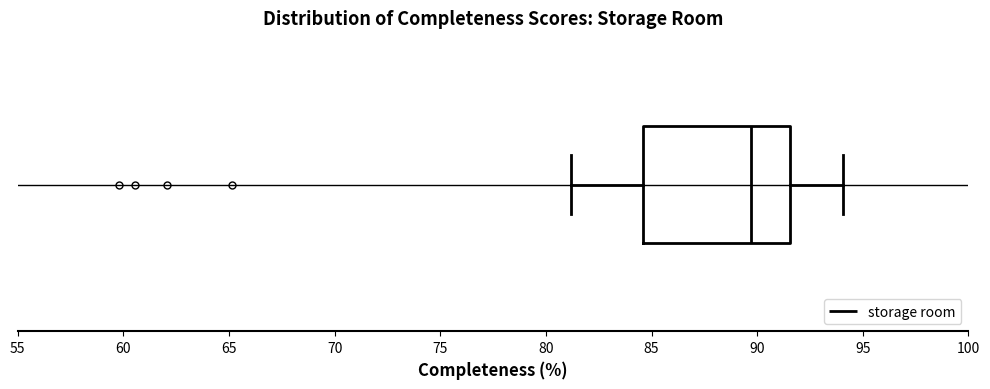

Read this box plot against the x-axis: the position of the median line, the range covered by the box, and the ends of both whiskers. The values are not printed on the chart, so give them approximately, as read against the axis.

median 89.5, box 84.5 to 91.5, whiskers 81.0 to 94.0